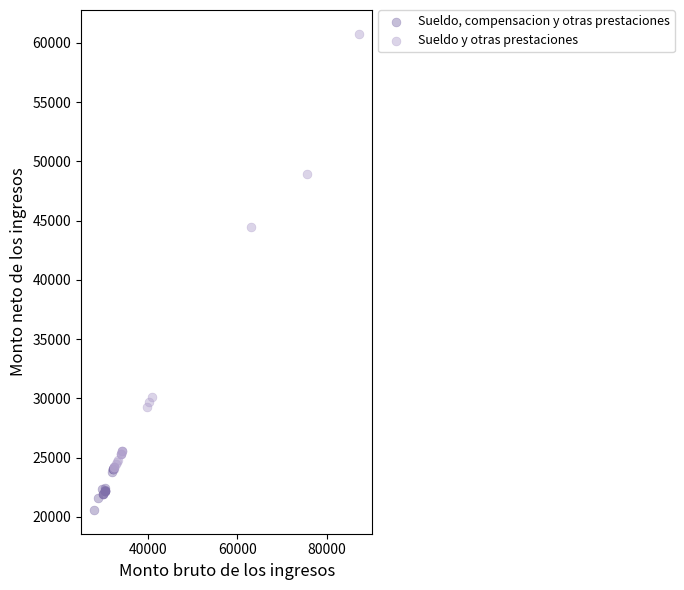

Which series has the widest spread of Y values?

Sueldo y otras prestaciones